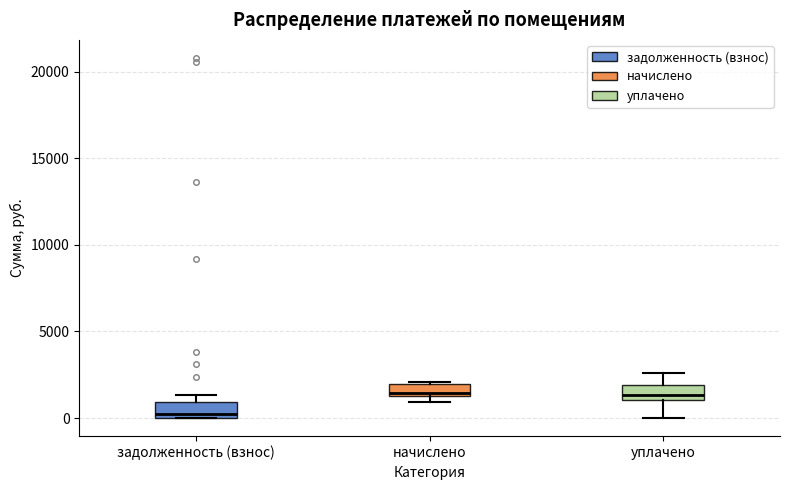

Where is the lower edge of the box for начислено on the y-axis? The values are not printed on the chart, so give them approximately, as read against the axis.

1500